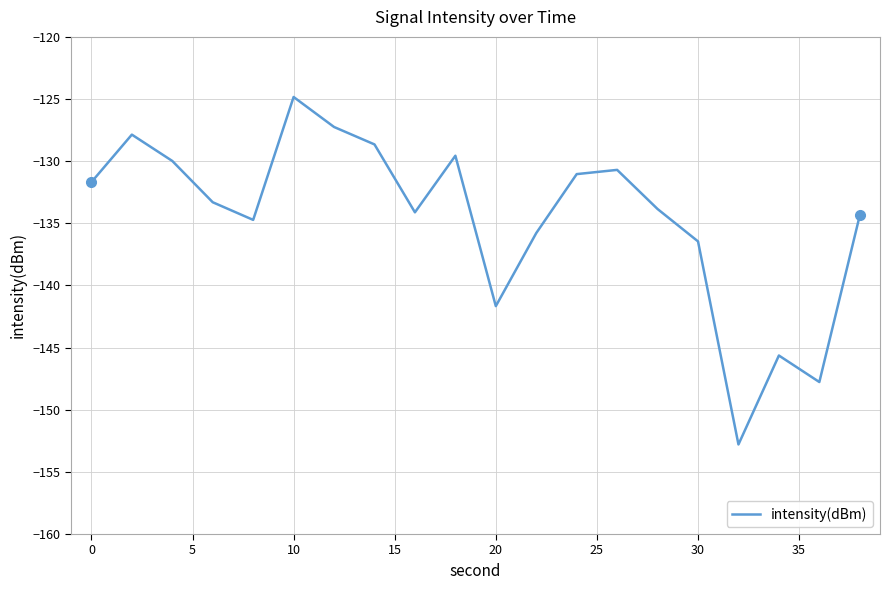

What is the greatest value displayed?

-124.8